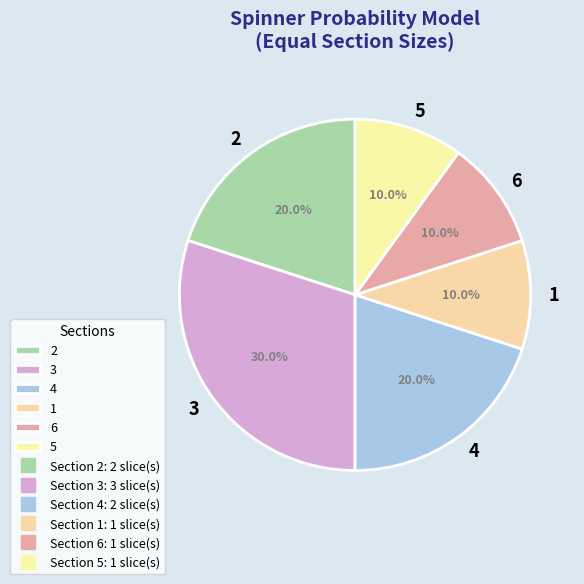

To the nearest percent, what portion does 4 represent?

20%